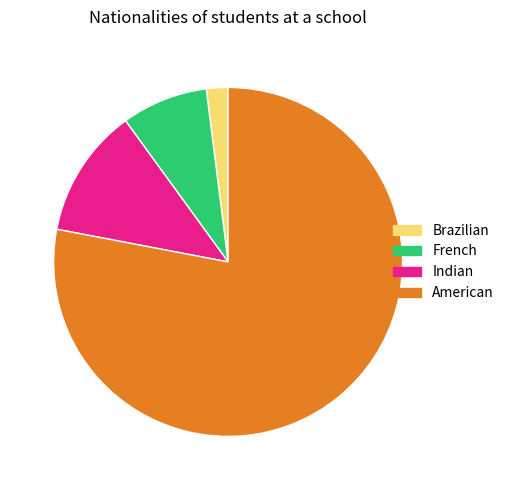

Do American and French together represent more than half of the pie?

Yes